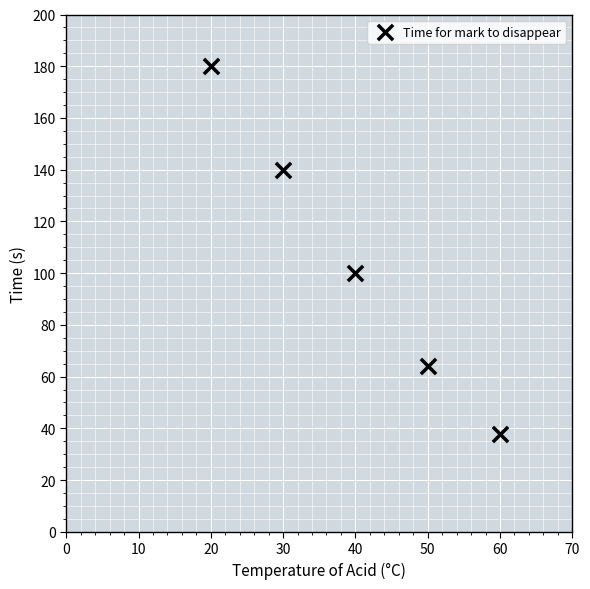

What is the average X value?

40